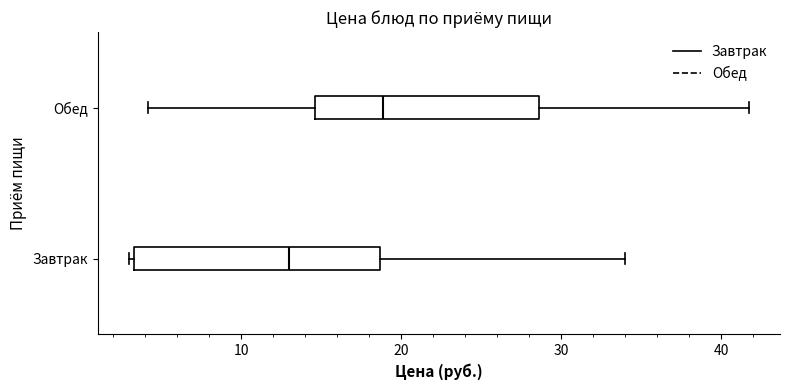

Reading bottom to top, transcribe this box plot: for each box, give where its median line is, the range the box spans, and where its two whiskers end, as read against the x-axis. The values are not printed on the chart, so give them approximately, as read against the axis.

Завтрак: median 13, box 3 to 19, whiskers 3 to 34
Обед: median 19, box 15 to 29, whiskers 4 to 42